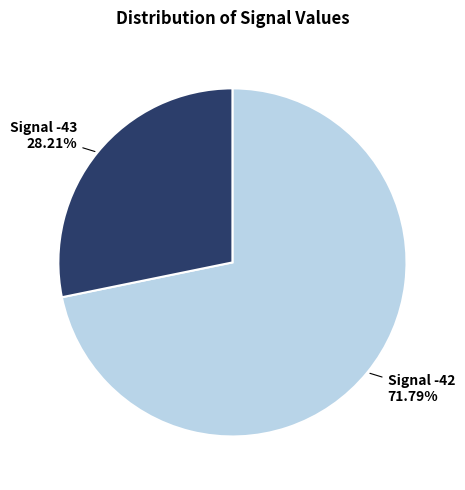

Which category accounts for the majority?

Signal -42